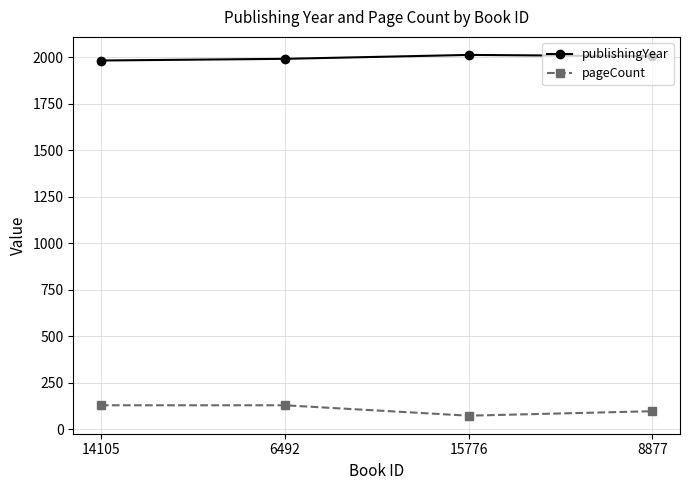

True or false: publishingYear has a value of 2012 at 15776.

True